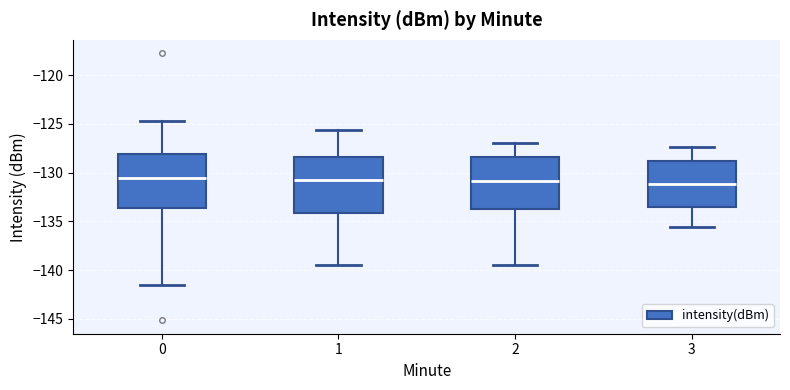

Reading left to right, read every box against the y-axis: the position of its median line, the range the box covers, and the ends of its whiskers. The values are not printed on the chart, so give them approximately, as read against the axis.

0: median -130.5, box -133.5 to -128.0, whiskers -141.5 to -124.5
1: median -130.5, box -134.0 to -128.5, whiskers -139.5 to -125.5
2: median -131.0, box -133.5 to -128.5, whiskers -139.5 to -127.0
3: median -131.0, box -133.5 to -129.0, whiskers -135.5 to -127.5